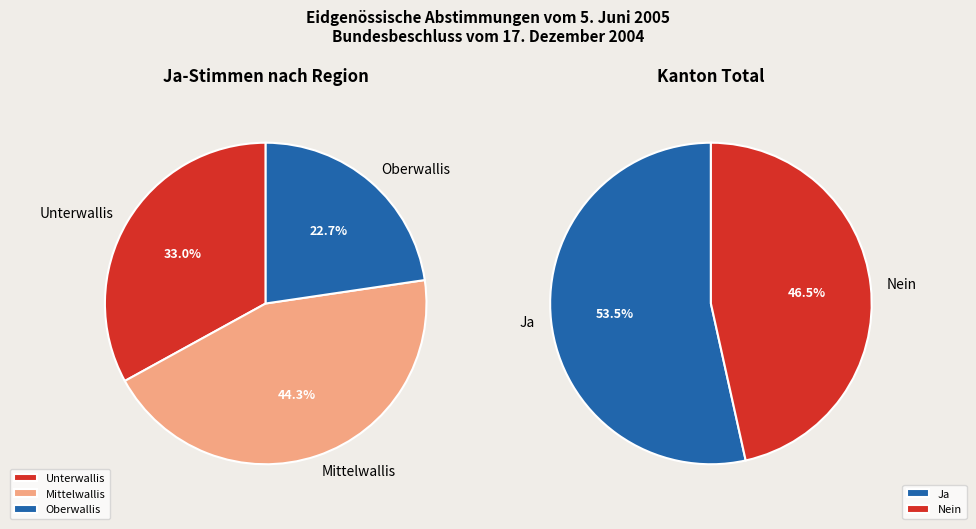

Which has a higher value, Unterwallis or Mittelwallis?

Mittelwallis